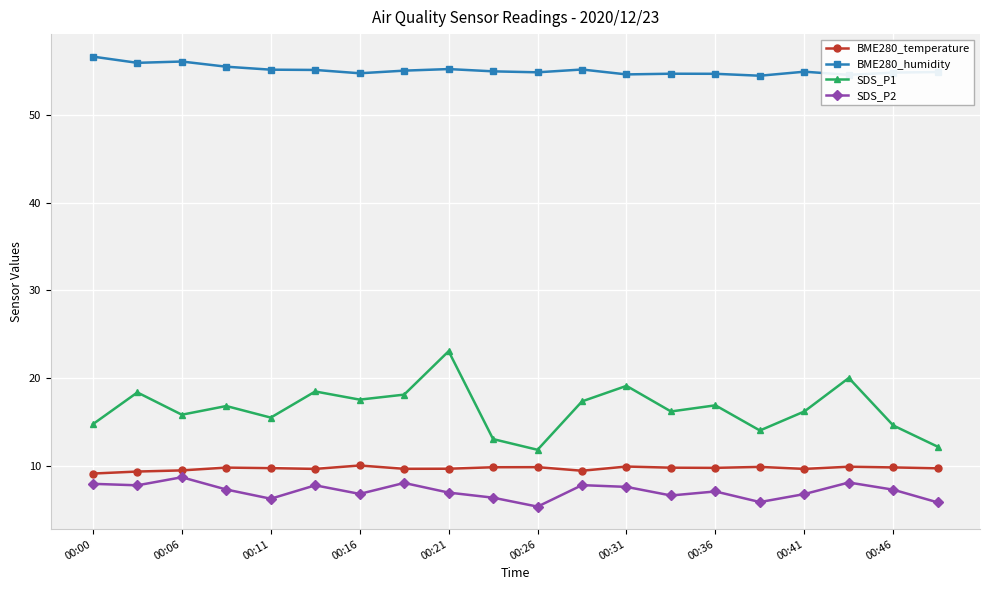

True or false: SDS_P1 and BME280_temperature cross at least once.

False